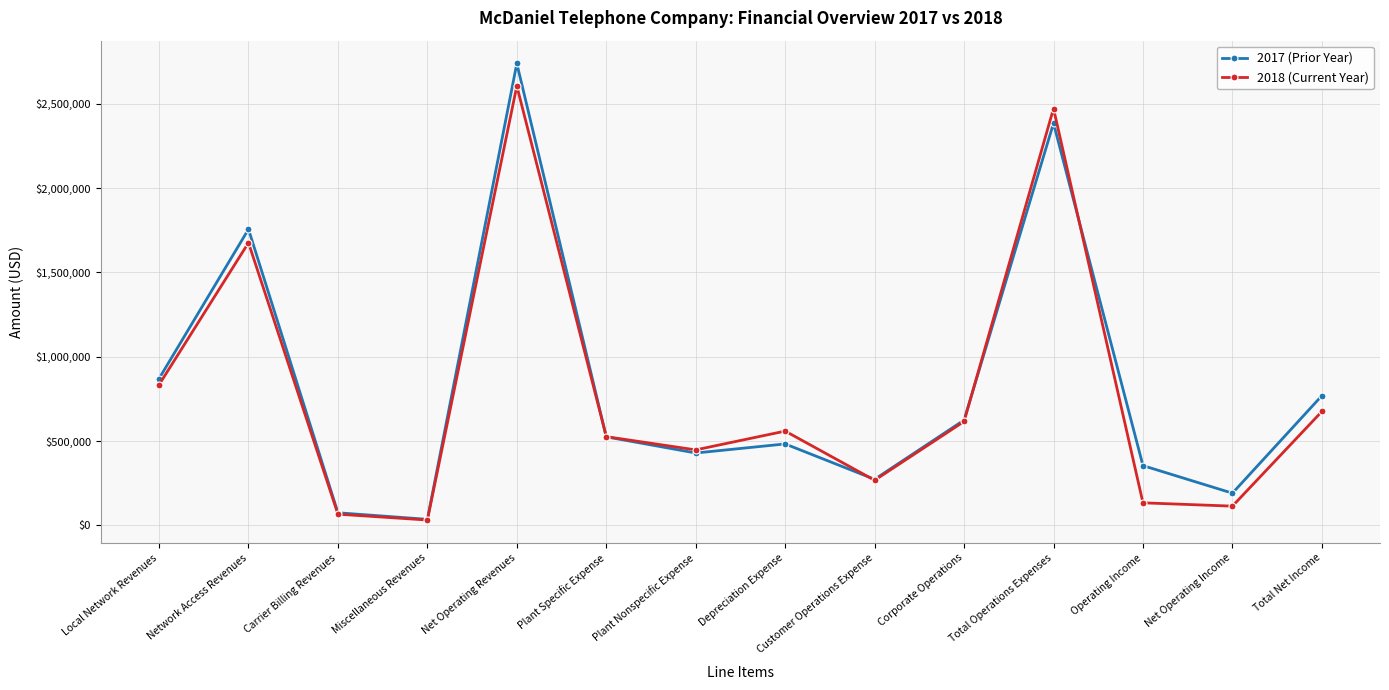

The 2018 (Current Year) series shows 1016313.2 at Corporate Operations. True or false?

False